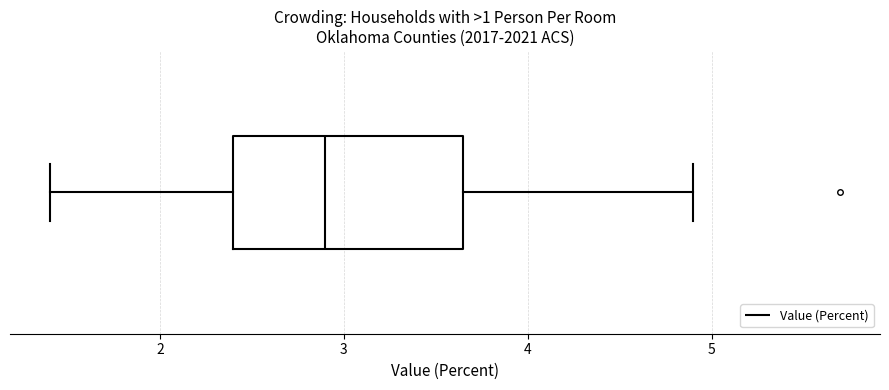

Where is the right edge of the box on the x-axis? The values are not printed on the chart, so give them approximately, as read against the axis.

3.7